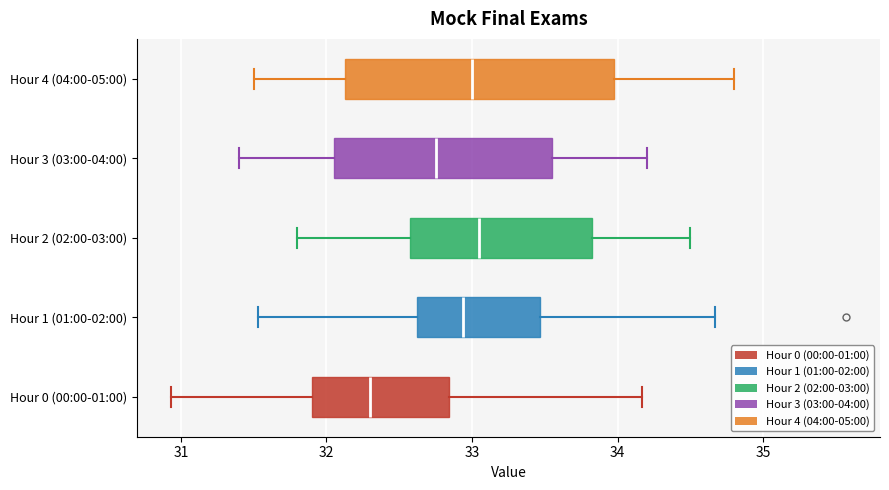

Reading bottom to top, transcribe this box plot: for each box, give where its median line is, the range the box spans, and where its two whiskers end, as read against the x-axis. The values are not printed on the chart, so give them approximately, as read against the axis.

Hour 0 (00:00-01:00): median 32.3, box 31.9 to 32.8, whiskers 30.9 to 34.2
Hour 1 (01:00-02:00): median 32.9, box 32.6 to 33.5, whiskers 31.5 to 34.7
Hour 2 (02:00-03:00): median 33.1, box 32.6 to 33.8, whiskers 31.8 to 34.5
Hour 3 (03:00-04:00): median 32.8, box 32.1 to 33.6, whiskers 31.4 to 34.2
Hour 4 (04:00-05:00): median 33.0, box 32.1 to 34.0, whiskers 31.5 to 34.8